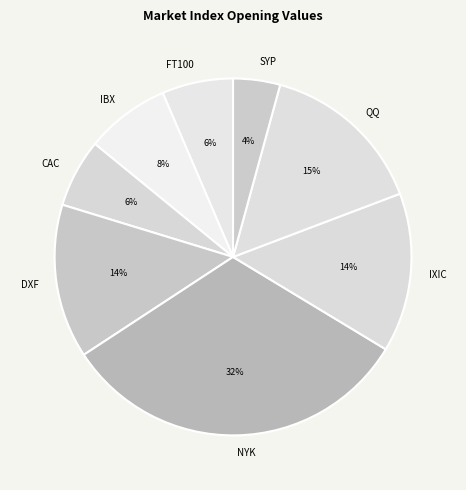

Approximately how many times larger is the value at NYK compared to DXF?

2.3